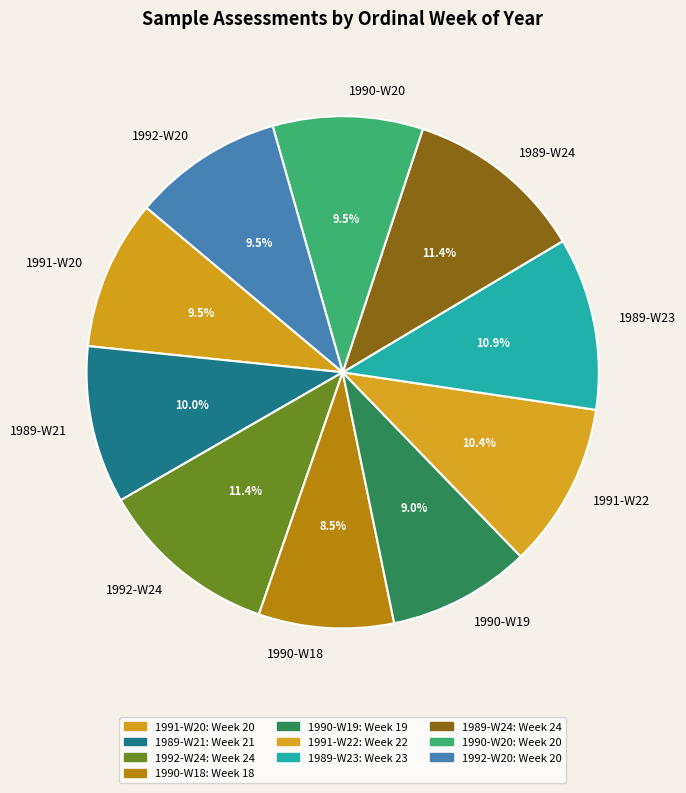

Approximately how many times larger is the value at 1990-W18 compared to 1989-W23?

0.8